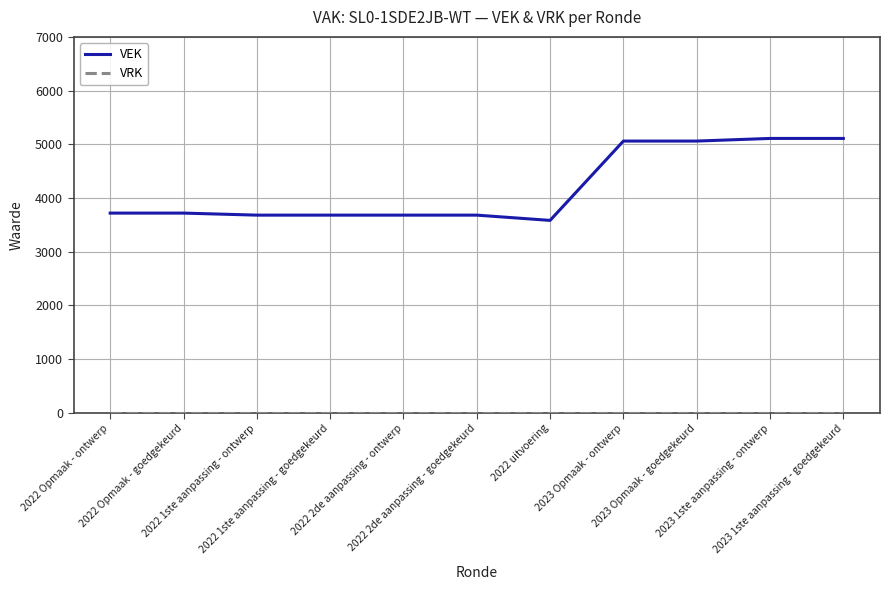

What is the maximum value shown in the chart?

5108